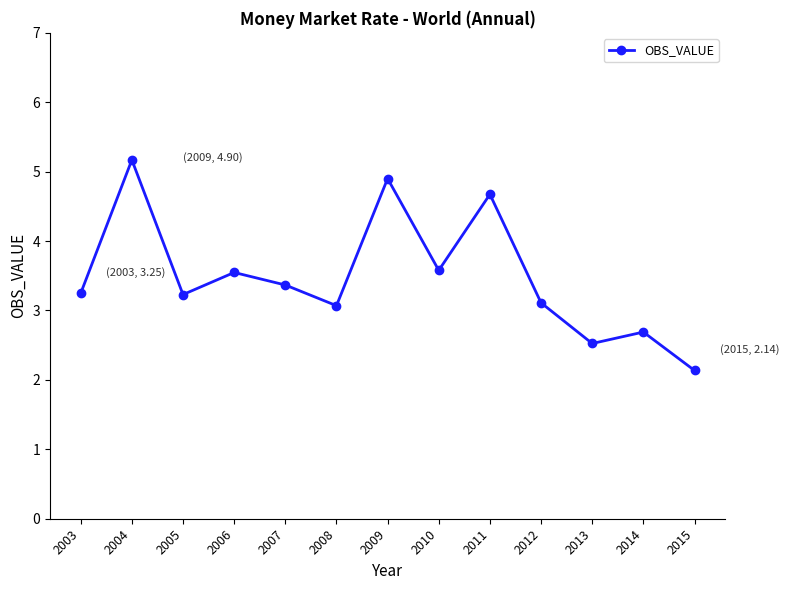

What is the value of the 10th point from the left?

3.1